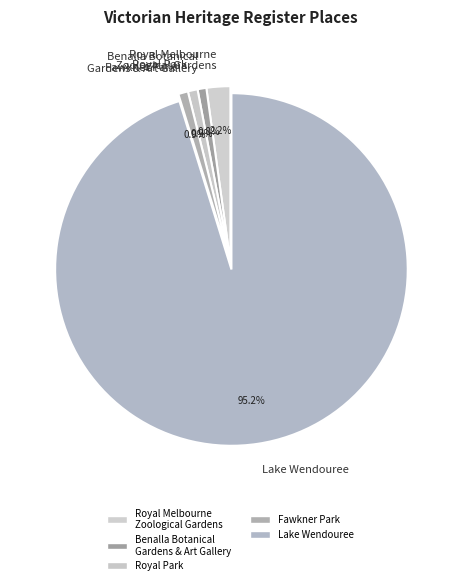

Count the number of slices in the pie.

5